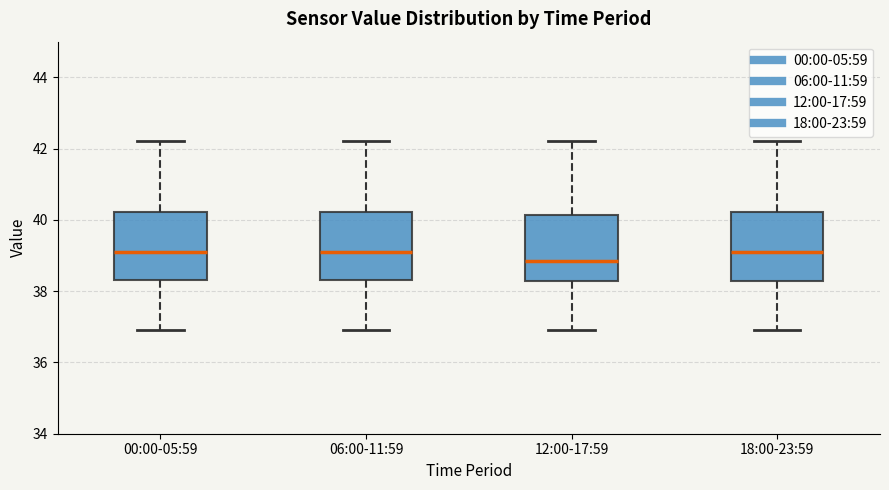

Reading left to right, transcribe this box plot: for each box, give where its median line is, the range the box spans, and where its two whiskers end, as read against the y-axis. The values are not printed on the chart, so give them approximately, as read against the axis.

00:00-05:59: median 39.2, box 38.4 to 40.2, whiskers 37.0 to 42.2
06:00-11:59: median 39.2, box 38.4 to 40.2, whiskers 37.0 to 42.2
12:00-17:59: median 38.8, box 38.2 to 40.2, whiskers 37.0 to 42.2
18:00-23:59: median 39.2, box 38.2 to 40.2, whiskers 37.0 to 42.2